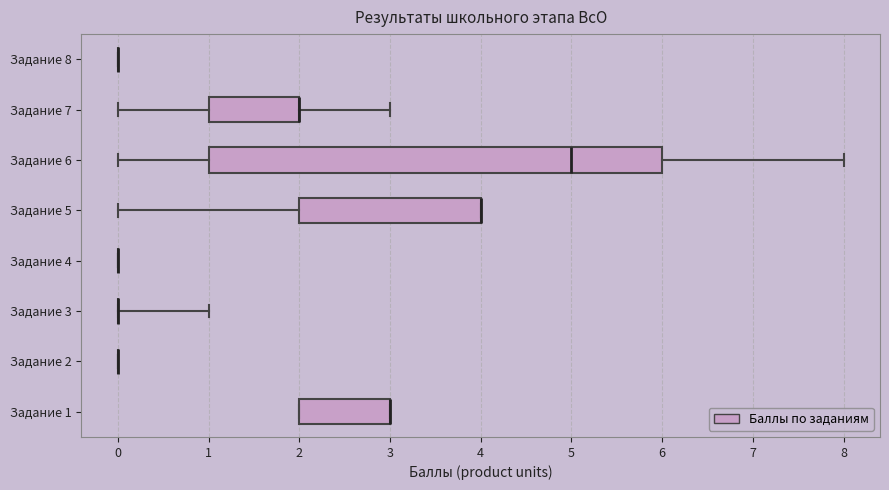

Where is the right edge of the box for Задание 7 on the x-axis? The values are not printed on the chart, so give them approximately, as read against the axis.

2